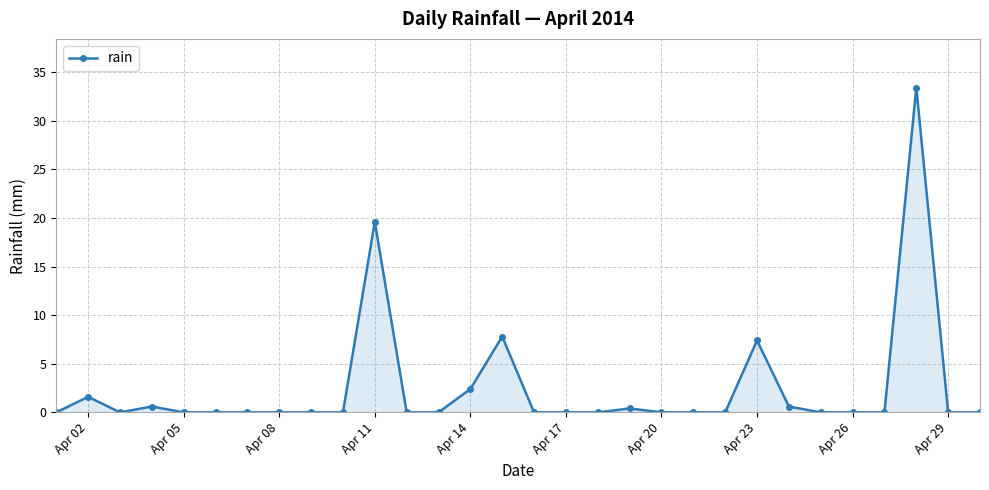

What is the greatest value displayed?

33.4